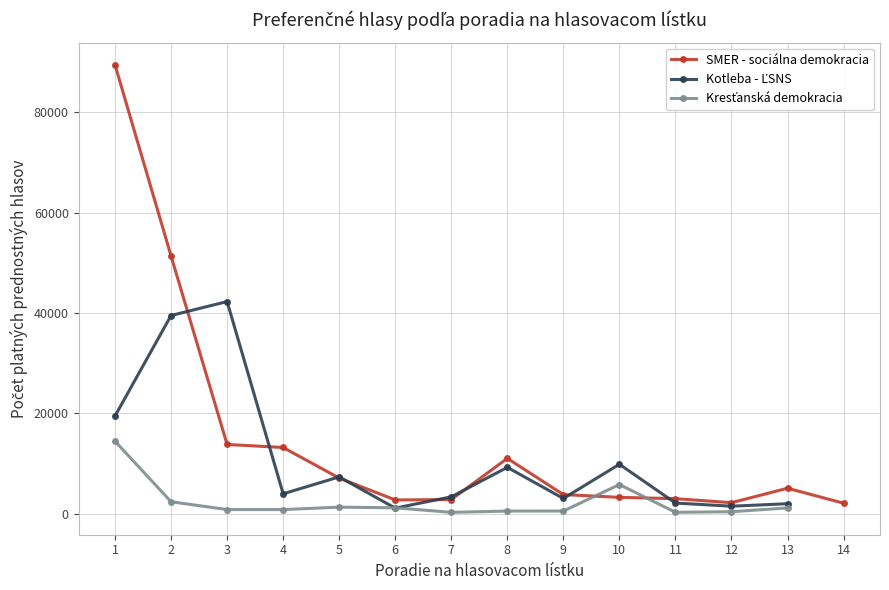

True or false: SMER - sociálna demokracia and Kresťanská demokracia intersect in this chart.

True